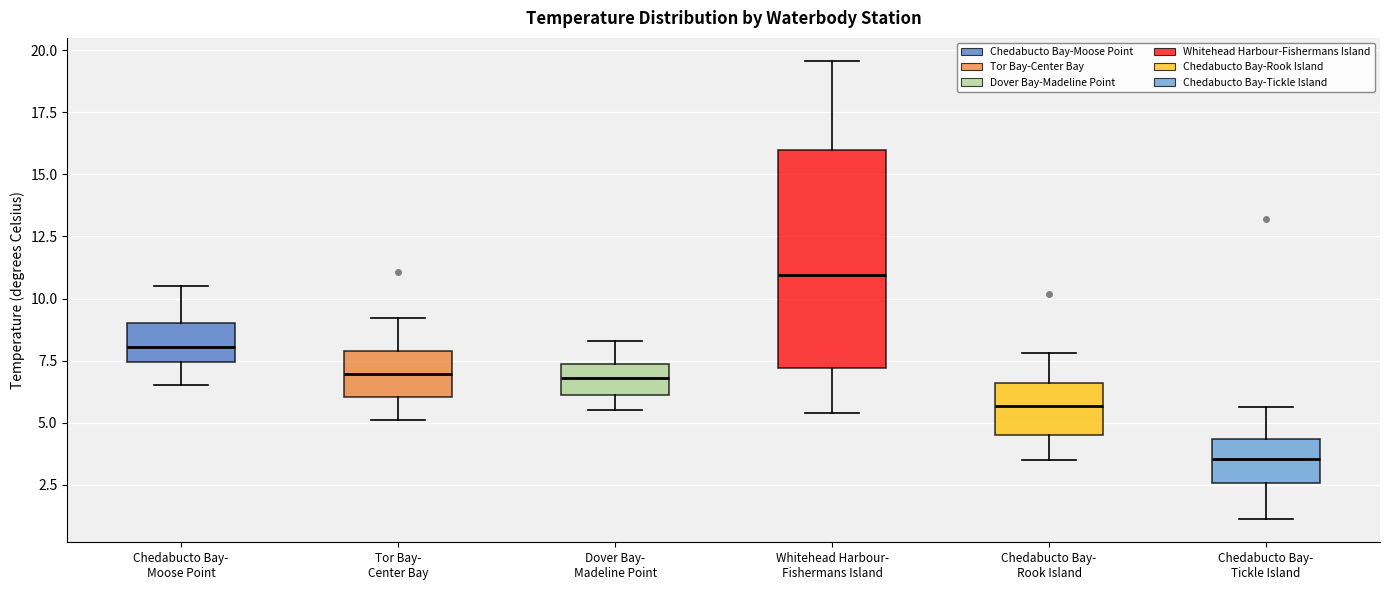

Comparing the boxes themselves (not the whiskers), which one is the tallest?

Whitehead Harbour- Fishermans Island